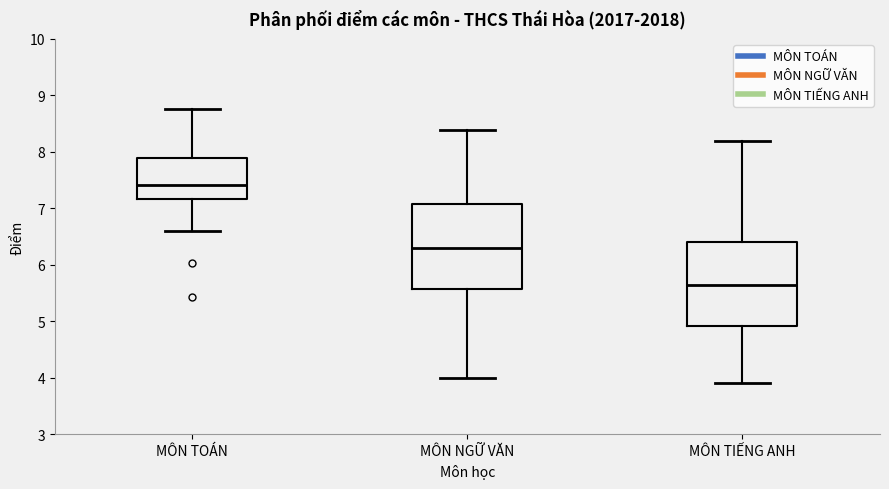

Reading left to right, read every box against the y-axis: the position of its median line, the range the box covers, and the ends of its whiskers. The values are not printed on the chart, so give them approximately, as read against the axis.

MÔN TOÁN: median 7.4, box 7.2 to 7.9, whiskers 6.6 to 8.8
MÔN NGỮ VĂN: median 6.3, box 5.6 to 7.1, whiskers 4.0 to 8.4
MÔN TIẾNG ANH: median 5.6, box 4.9 to 6.4, whiskers 3.9 to 8.2